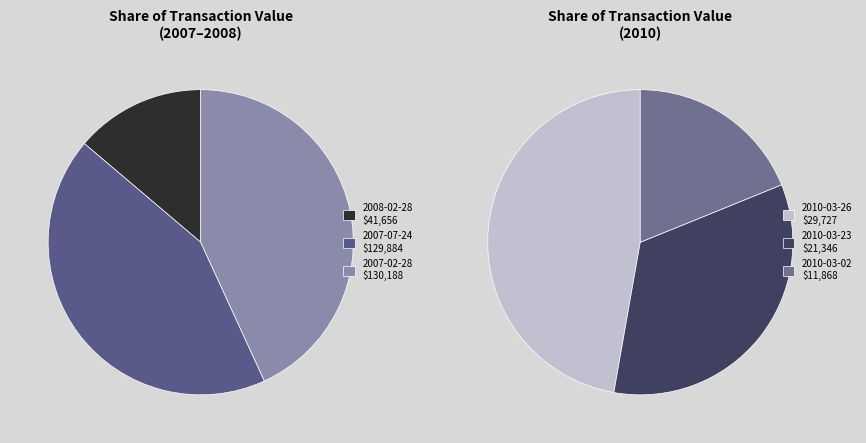

Between 2010-03-02 and 2007-07-24, which is larger?

2007-07-24